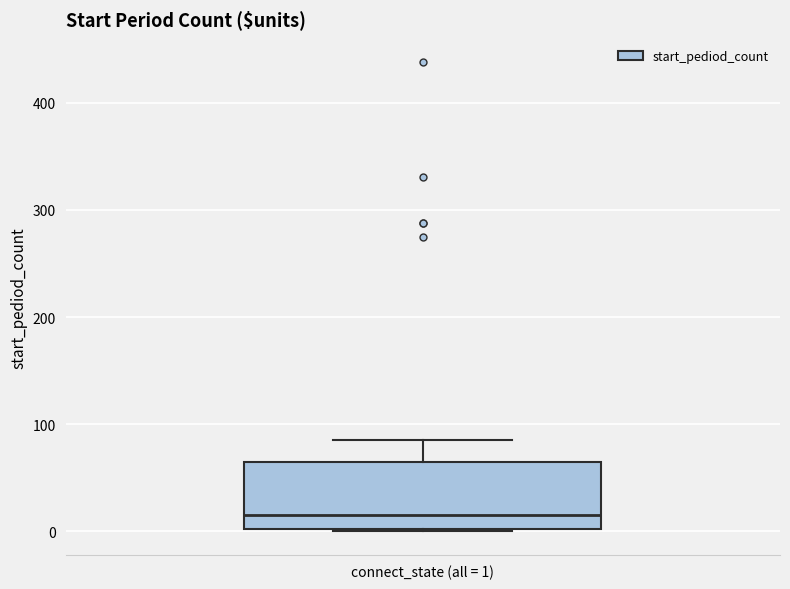

Read this box plot against the y-axis: the position of the median line, the range covered by the box, and the ends of both whiskers. The values are not printed on the chart, so give them approximately, as read against the axis.

median 20, box 0 to 60, whiskers 0 to 90